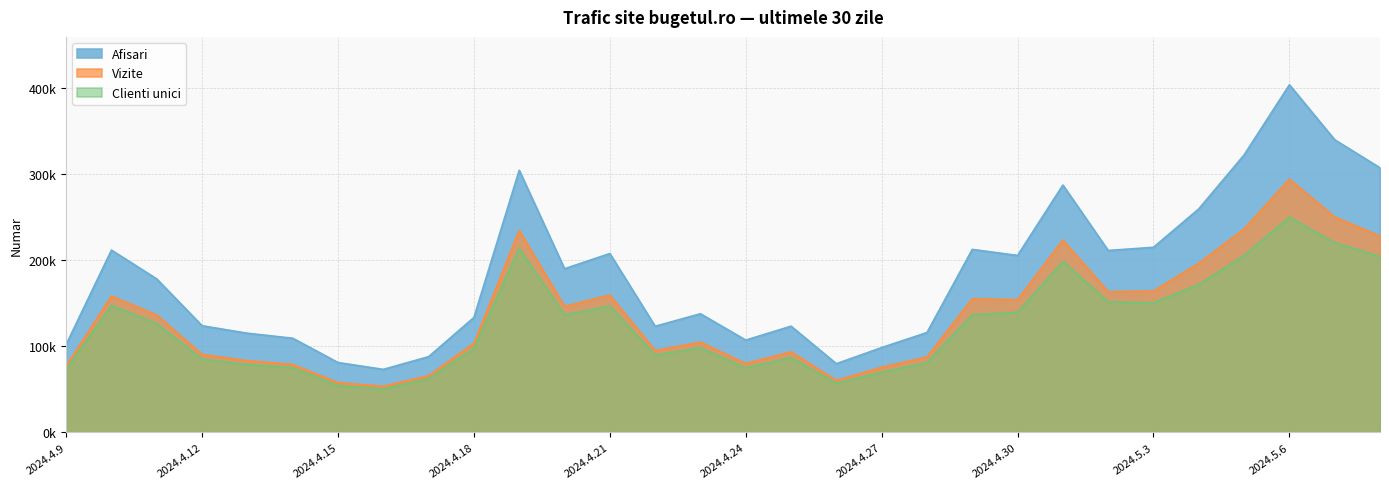

True or false: Clienti unici and Afisari cross at least once.

False